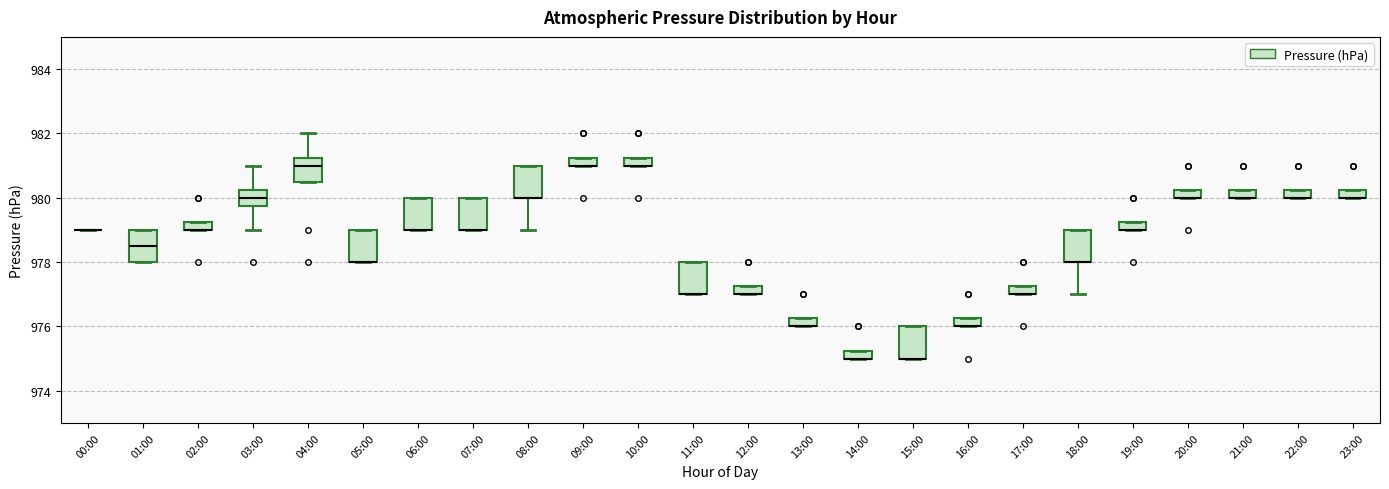

Where is the lower edge of the box for 05:00 on the y-axis? The values are not printed on the chart, so give them approximately, as read against the axis.

978.0